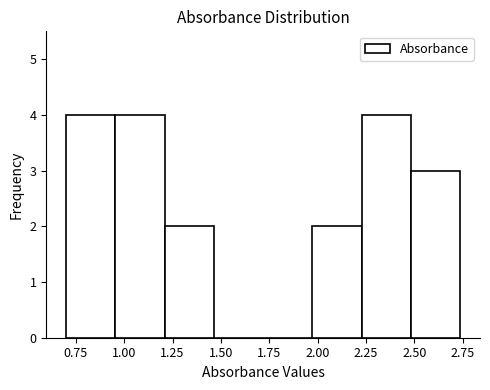

Reading left to right, transcribe this chart: for each bar, give the range it covers on the x-axis and its height. Neither the bar edges nor the heights are printed on the chart, so give them approximately, as read against the axes.

0.70 to 0.95: 4
0.95 to 1.20: 4
1.20 to 1.45: 2
1.45 to 1.70: 0
1.70 to 1.95: 0
1.95 to 2.25: 2
2.25 to 2.50: 4
2.50 to 2.75: 3